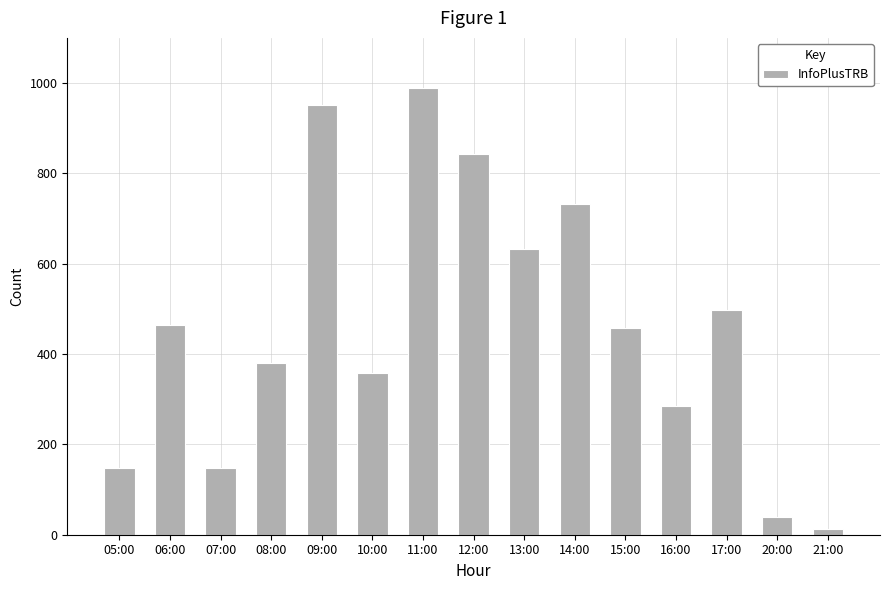

What is the difference between the maximum and second lowest values?

950